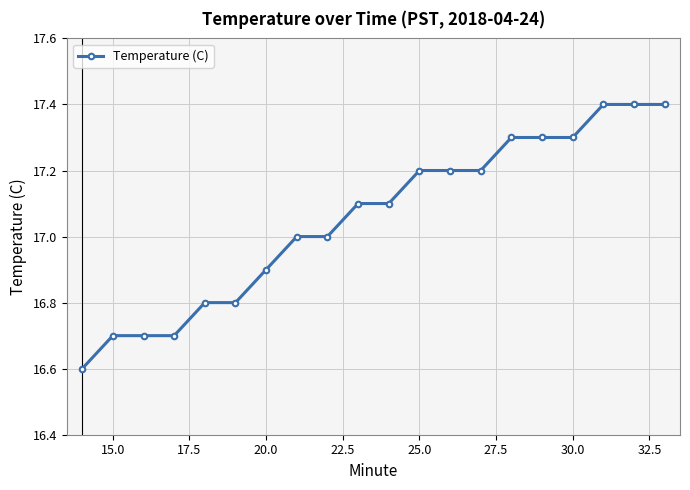

What is the difference between the second highest and second lowest values?

0.7